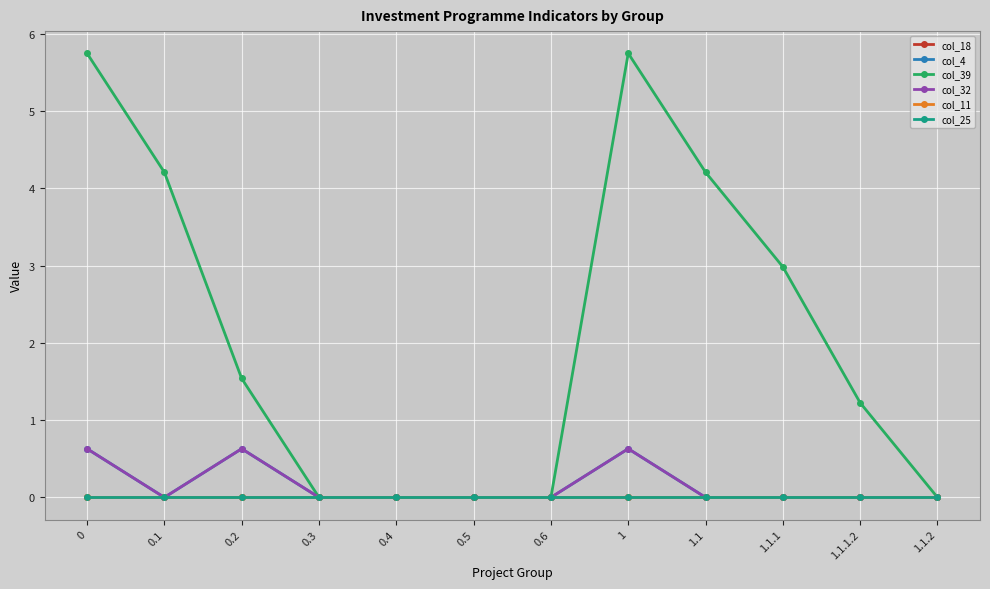

Reading right to left, extract all data points from this chart.

col_18: 1.1.2=0.0	1.1.1.2=0.0	1.1.1=0.0	1.1=0.0	1=0.0	0.6=0.0	0.5=0.0	0.4=0.0	0.3=0.0	0.2=0.0	0.1=0.0	0=0.0
col_4: 1.1.2=0.0	1.1.1.2=0.0	1.1.1=0.0	1.1=0.0	1=0.6	0.6=0.0	0.5=0.0	0.4=0.0	0.3=0.0	0.2=0.6	0.1=0.0	0=0.6
col_39: 1.1.2=0.0	1.1.1.2=1.2	1.1.1=3.0	1.1=4.2	1=5.8	0.6=0.0	0.5=0.0	0.4=0.0	0.3=0.0	0.2=1.5	0.1=4.2	0=5.8
col_32: 1.1.2=0.0	1.1.1.2=0.0	1.1.1=0.0	1.1=0.0	1=0.6	0.6=0.0	0.5=0.0	0.4=0.0	0.3=0.0	0.2=0.6	0.1=0.0	0=0.6
col_11: 1.1.2=0.0	1.1.1.2=0.0	1.1.1=0.0	1.1=0.0	1=0.0	0.6=0.0	0.5=0.0	0.4=0.0	0.3=0.0	0.2=0.0	0.1=0.0	0=0.0
col_25: 1.1.2=0.0	1.1.1.2=0.0	1.1.1=0.0	1.1=0.0	1=0.0	0.6=0.0	0.5=0.0	0.4=0.0	0.3=0.0	0.2=0.0	0.1=0.0	0=0.0